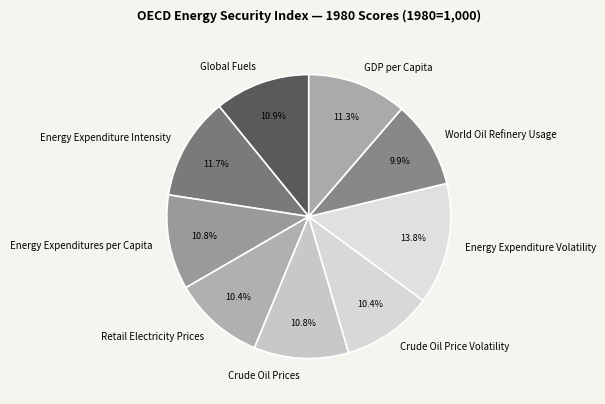

To the nearest percent, what percentage of the pie is Global Fuels?

11%